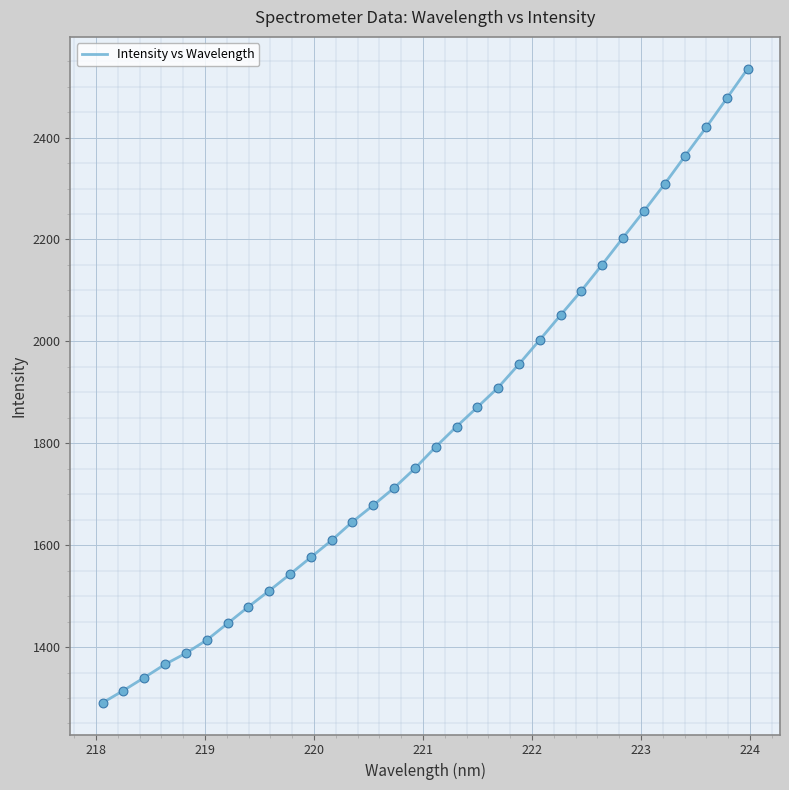

What is the maximum value shown in the chart?

2535.5